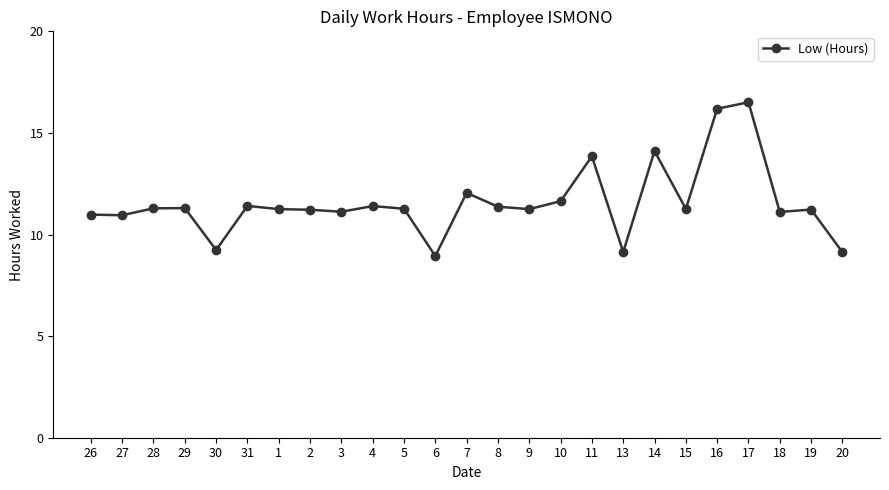

Approximately how many times larger is the value at 15 compared to 11?

0.8